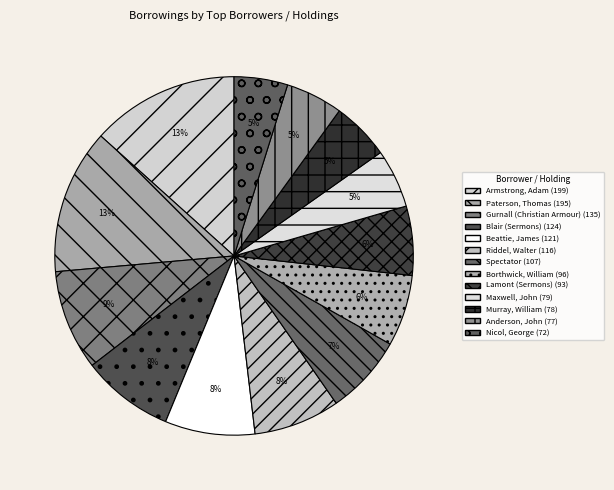

How many slices are in this pie chart?

13